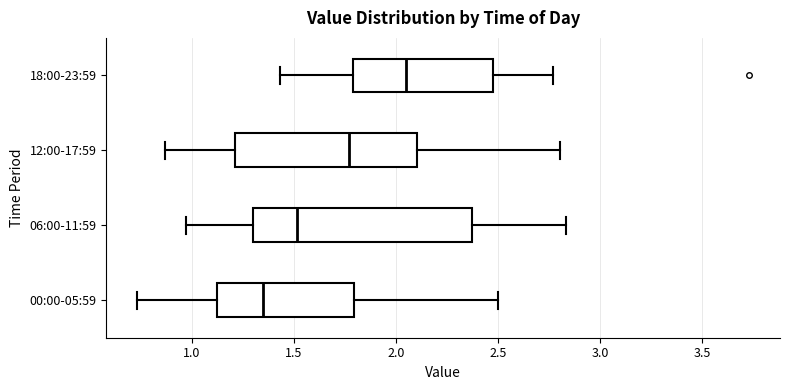

Comparing the boxes themselves (not the whiskers), which one is the widest?

06:00-11:59